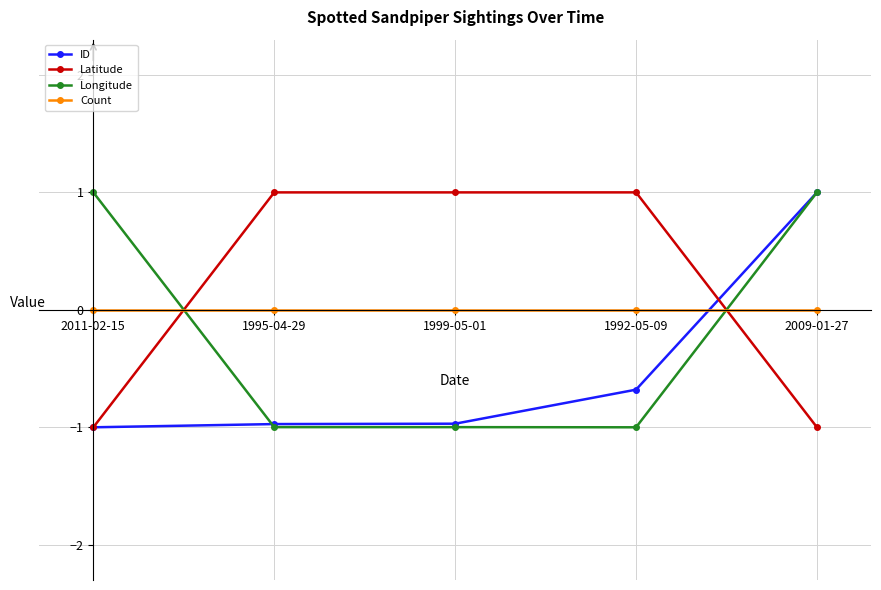

What is the maximum value shown in the chart?

1.0